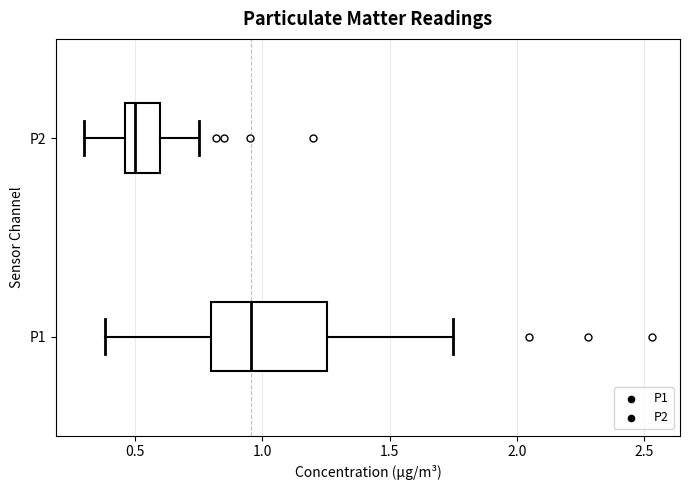

Reading bottom to top, transcribe this box plot: for each box, give where its median line is, the range the box spans, and where its two whiskers end, as read against the x-axis. The values are not printed on the chart, so give them approximately, as read against the axis.

P1: median 0.95, box 0.80 to 1.25, whiskers 0.40 to 1.75
P2: median 0.50, box 0.45 to 0.60, whiskers 0.30 to 0.75